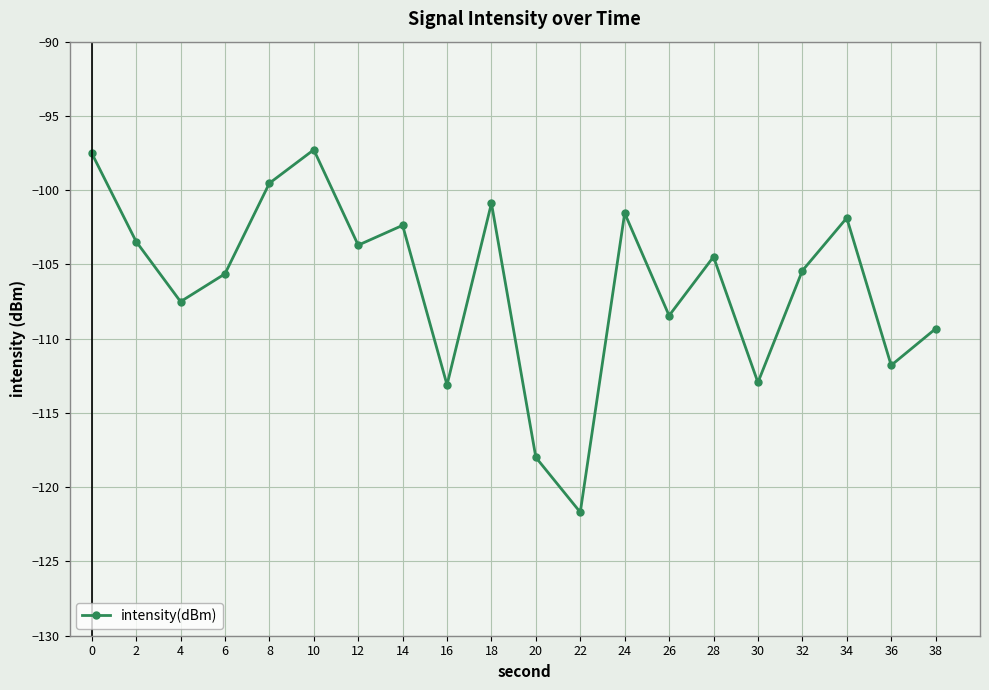

What is the sum of the values at 4 and 30?

-220.5